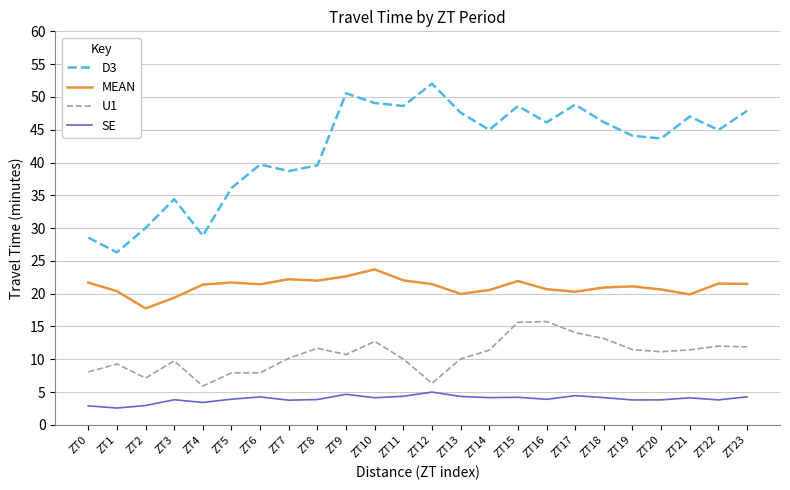

True or false: D3 and SE cross at least once.

False